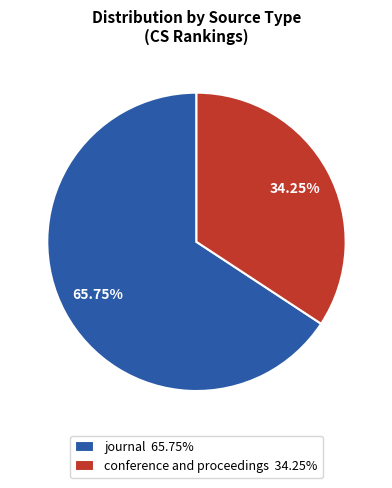

Which slice represents more than half of the pie?

journal